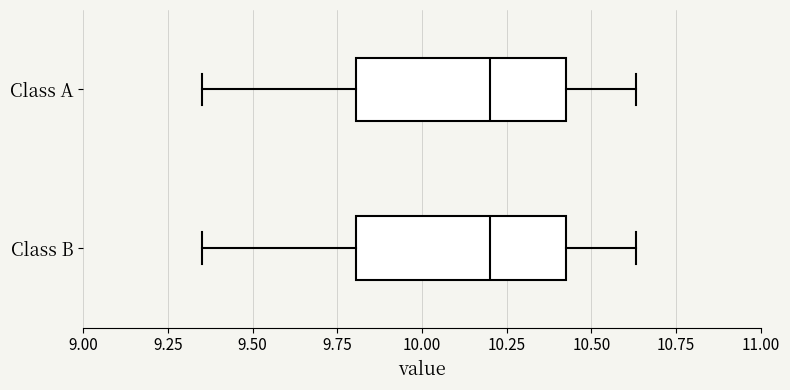

Reading bottom to top, read every box against the x-axis: the position of its median line, the range the box covers, and the ends of its whiskers. The values are not printed on the chart, so give them approximately, as read against the axis.

Class B: median 10.20, box 9.80 to 10.45, whiskers 9.35 to 10.65
Class A: median 10.20, box 9.80 to 10.45, whiskers 9.35 to 10.65